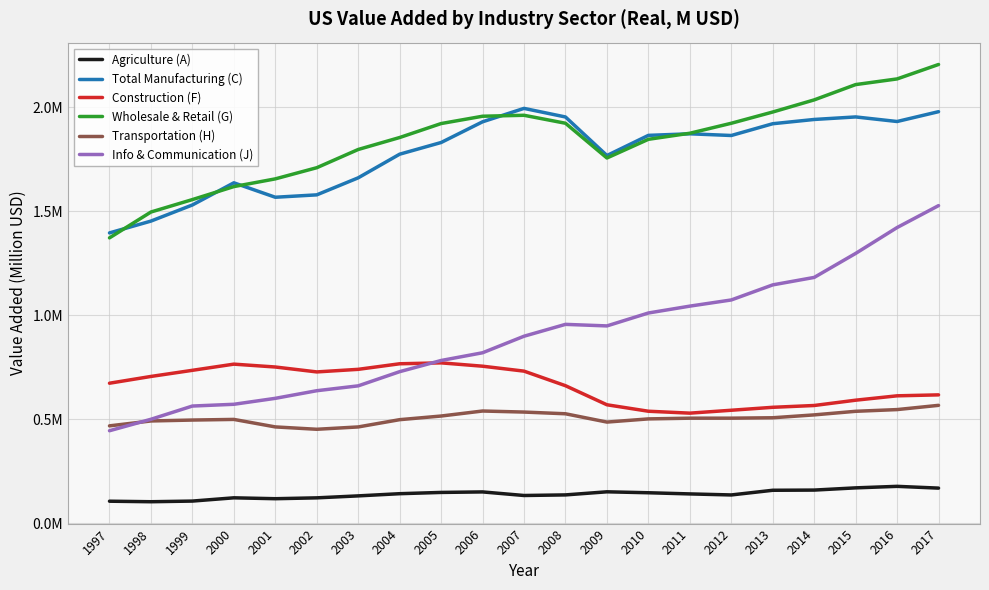

The value of Wholesale & Retail (G) at 2005 is 2721850.4. True or false?

False